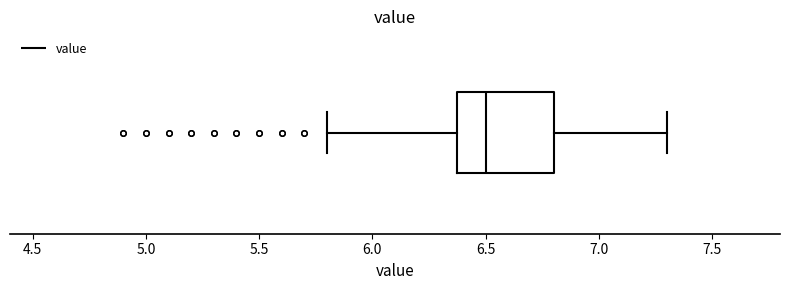

Transcribe this box plot: give where the median line is, the range the box spans, and where the two whiskers end, as read against the x-axis. The values are not printed on the chart, so give them approximately, as read against the axis.

median 6.5, box 6.4 to 6.8, whiskers 5.8 to 7.3